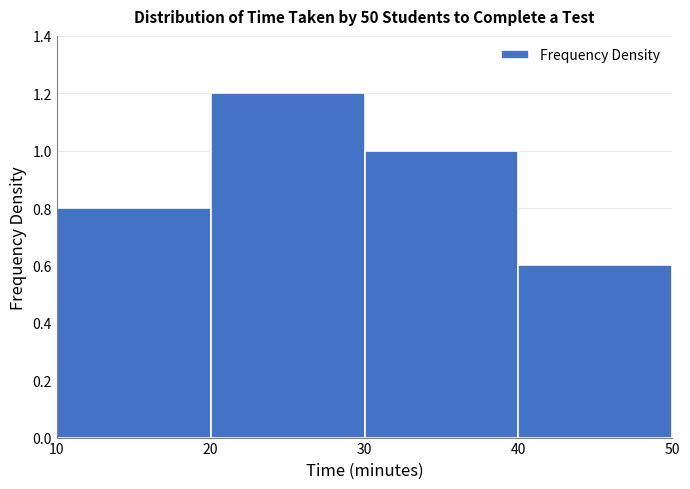

Reading left to right, transcribe this chart: for each bar, give the range it covers on the x-axis and its height. The values are not printed on the chart, so give them approximately, as read against the axis.

10 to 20: 0.8
20 to 30: 1.2
30 to 40: 1.0
40 to 50: 0.6